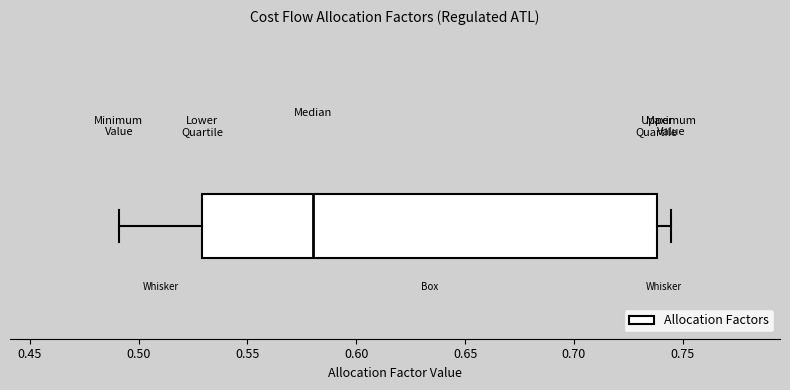

Read this box plot against the x-axis: the position of the median line, the range covered by the box, and the ends of both whiskers. The values are not printed on the chart, so give them approximately, as read against the axis.

median 0.580, box 0.530 to 0.740, whiskers 0.490 to 0.745